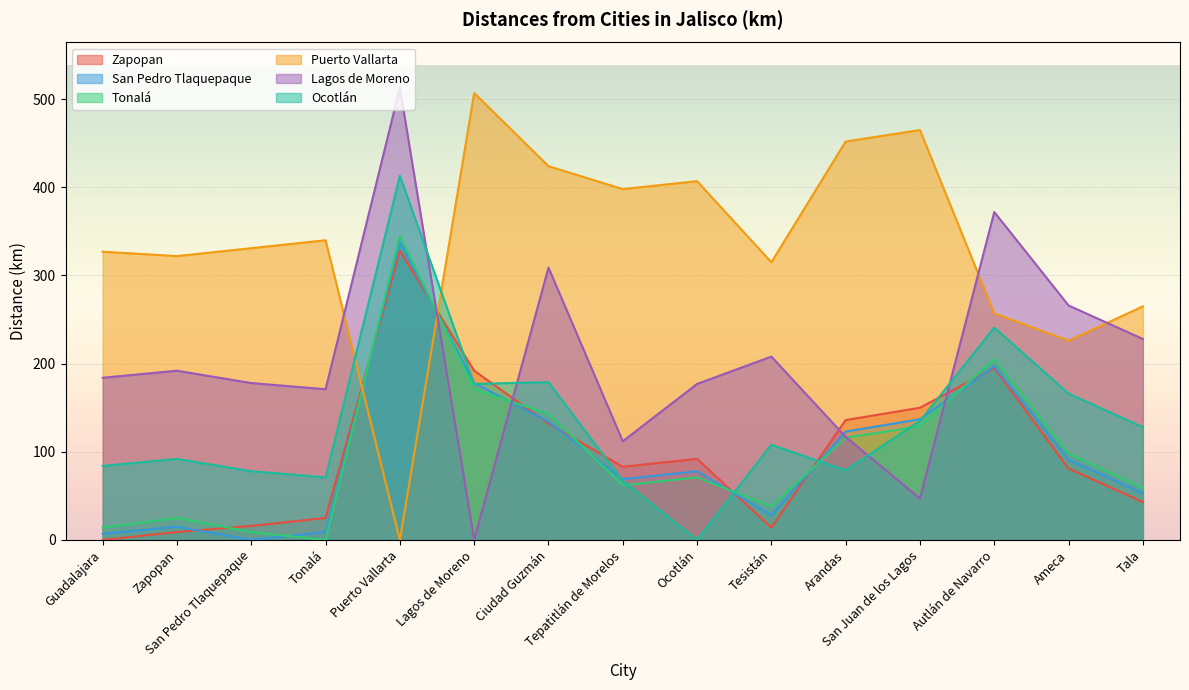

What is the label of the 5th point from the right?

Arandas